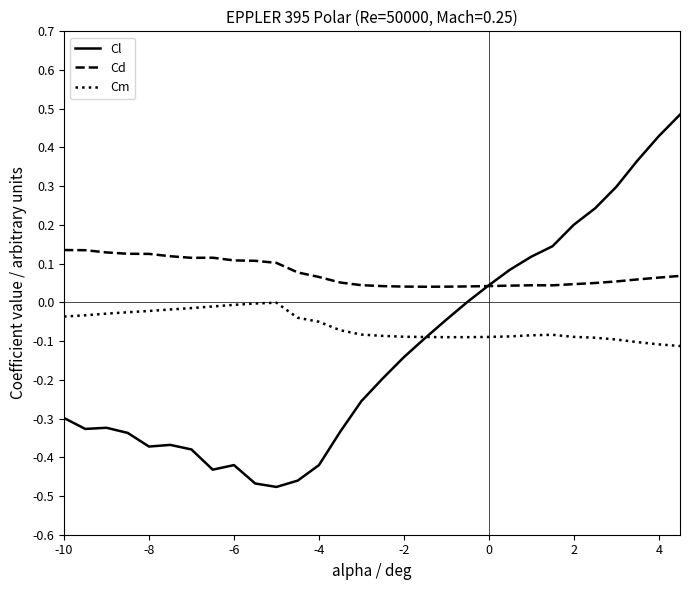

Which series has the largest total across all categories?

Cd